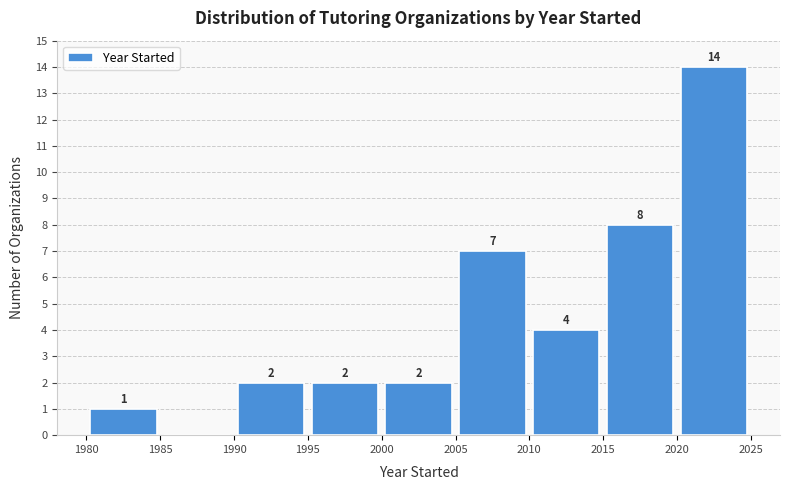

Over which range of the x-axis is the bar tallest?

2020 to 2025